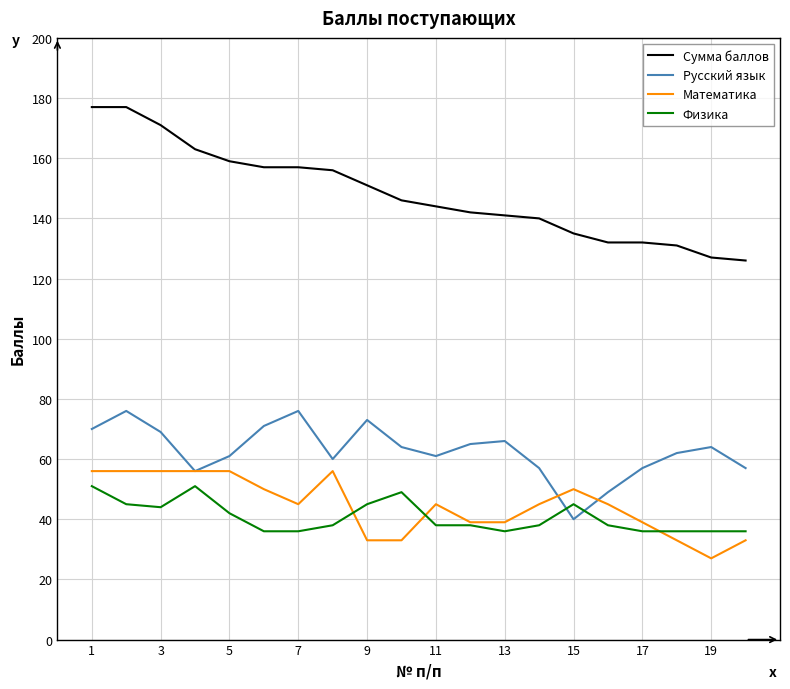

What is the maximum value for Физика?

51